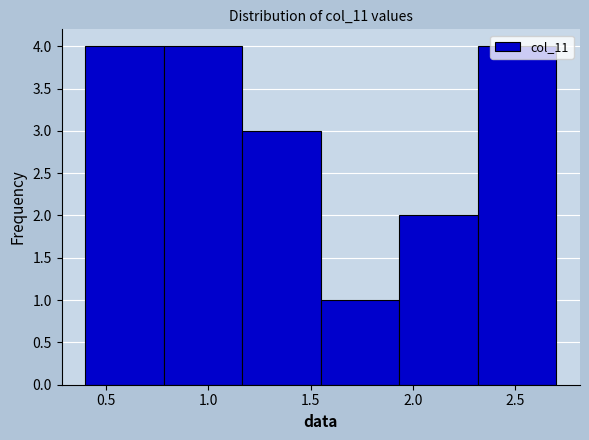

Reading left to right, list every bar in this chart as the range it spans on the x-axis followed by its height. Neither the bar edges nor the heights are printed on the chart, so give them approximately, as read against the axes.

0.40 to 0.80: 4
0.80 to 1.15: 4
1.15 to 1.55: 3
1.55 to 1.95: 1
1.95 to 2.30: 2
2.30 to 2.70: 4